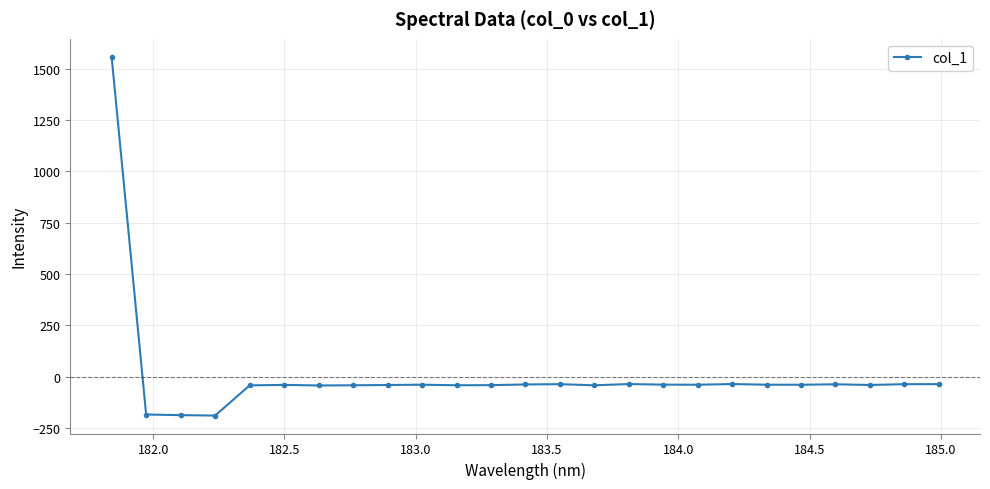

True or false: the data has more than 2 interior local peaks.

True